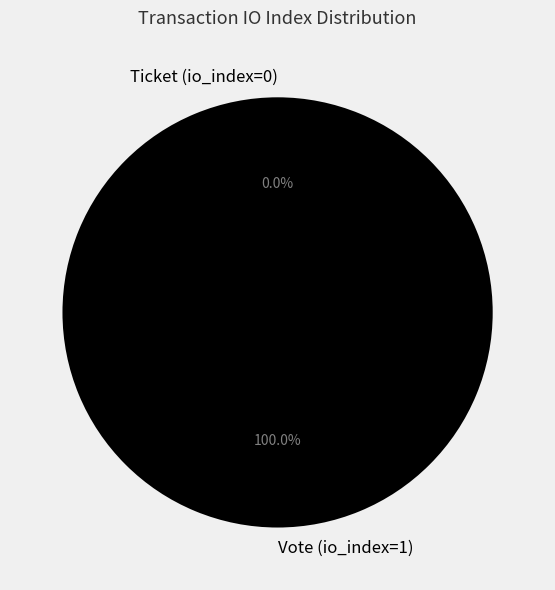

Is Ticket (io_index=0) the majority of the pie?

No